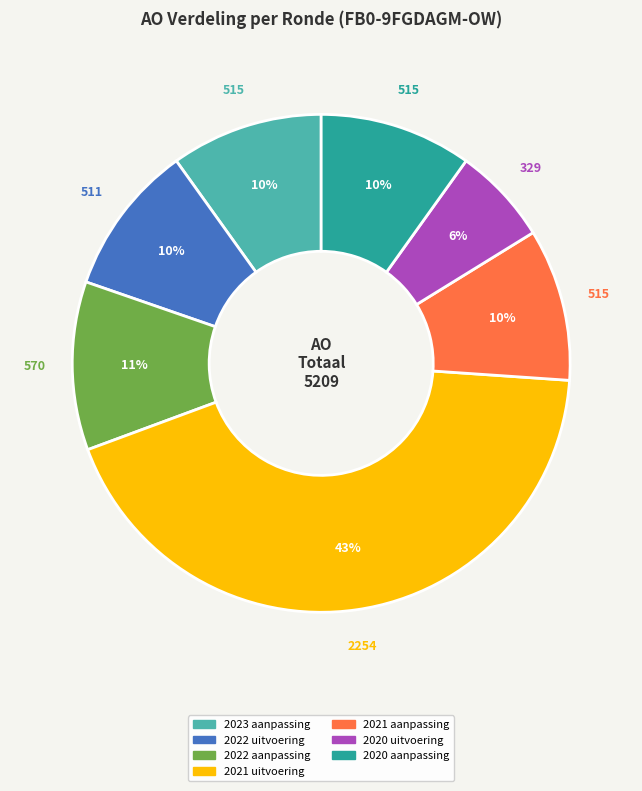

Is the sum of 2023 aanpassing and 2021 aanpassing greater than half?

No